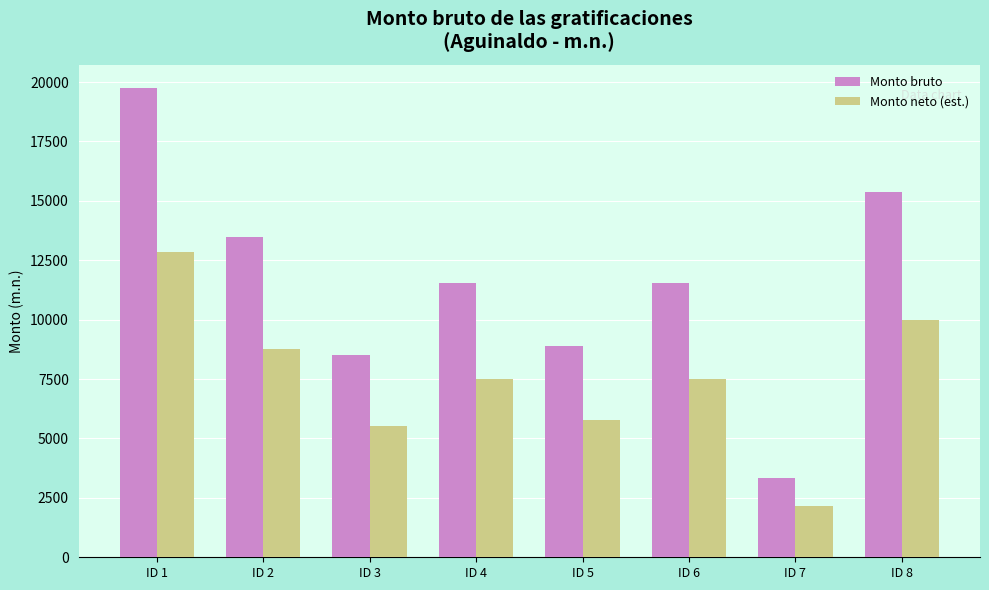

Is it true that Monto bruto equals 8888.7 at ID 5?

True